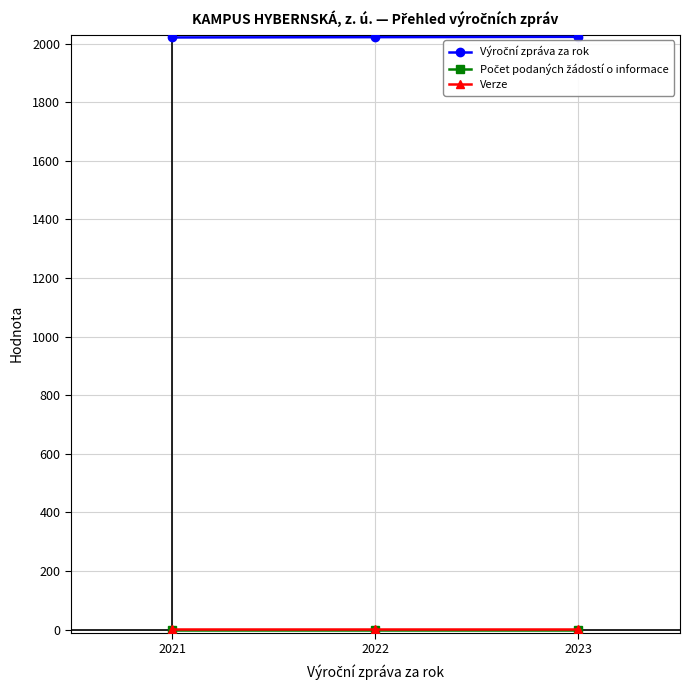

At how many categories does at least one series exceed 1429?

3